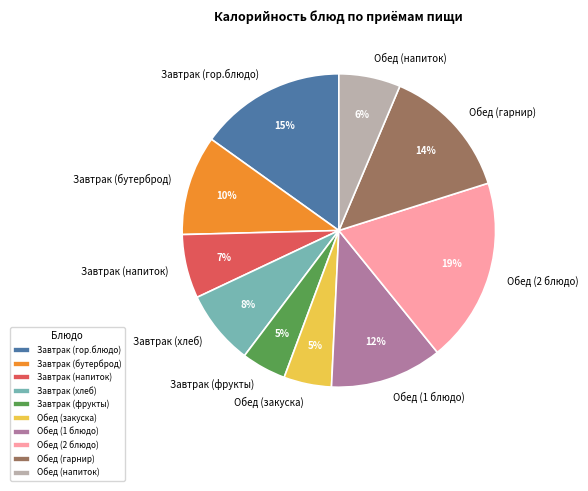

Is it true that Завтрак (хлеб) is 8% of the pie?

True